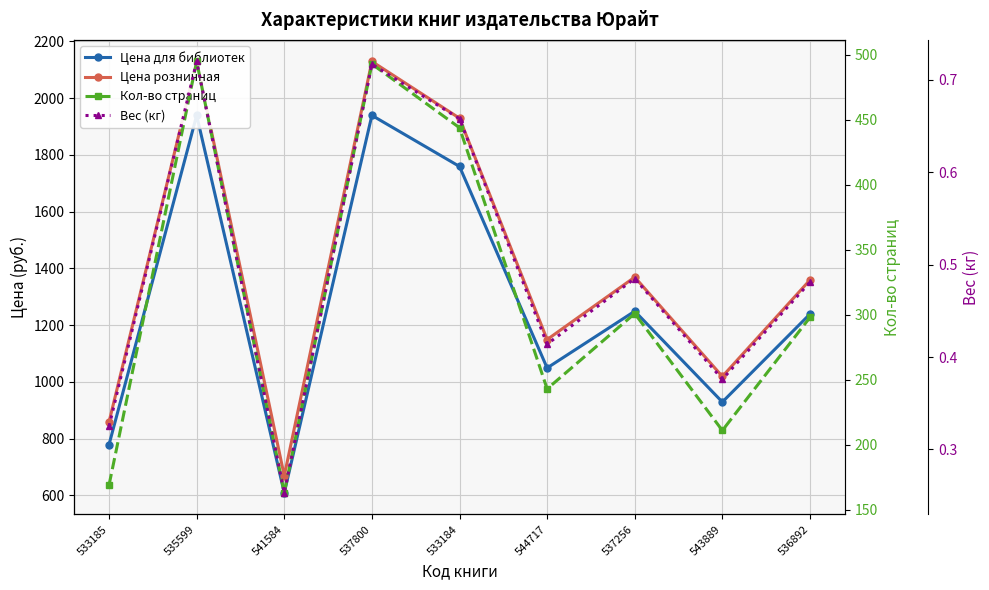

True or false: Вес (кг) has a value of 0.1 at 544717.

False